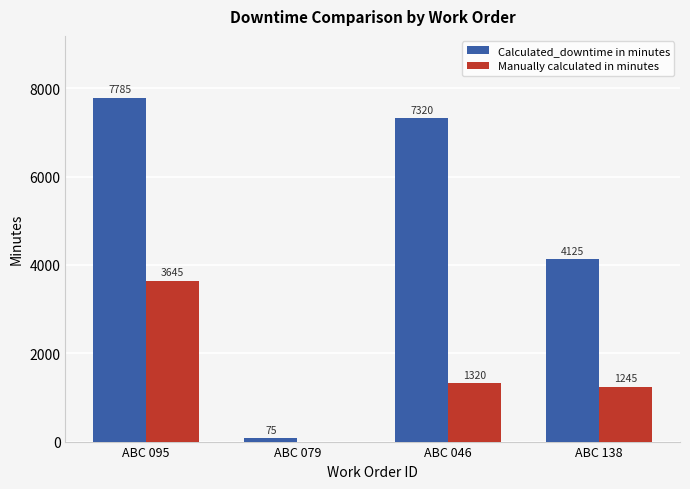

What is the spread (max minus min) of values at ABC 095?

4140